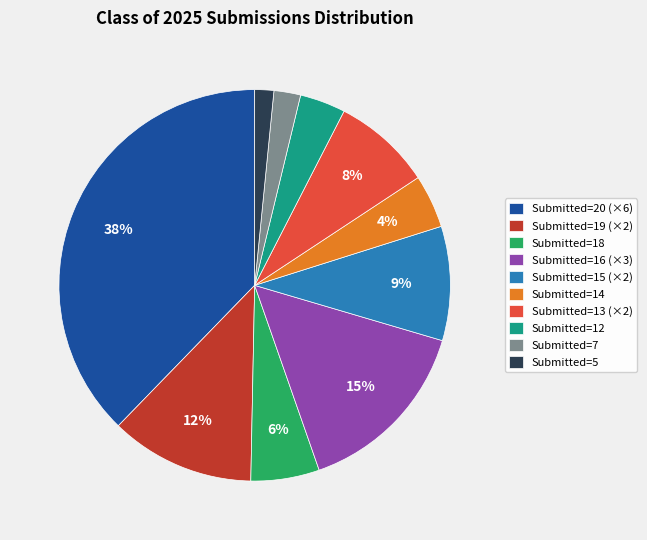

To the nearest percent, what percentage of the pie is Submitted=16 (×3)?

15%